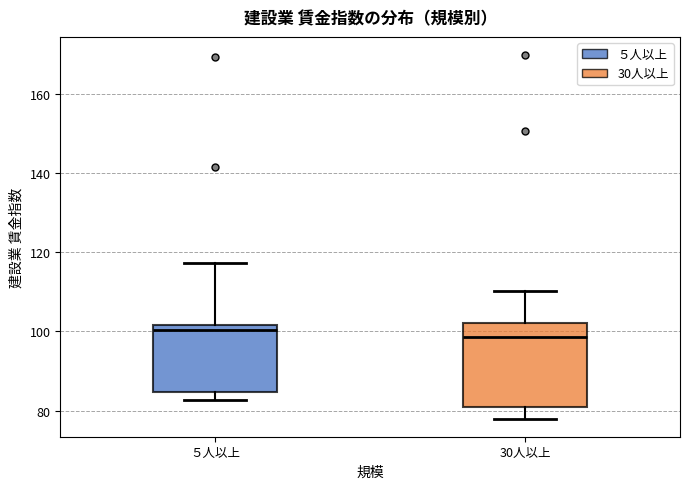

Reading left to right, transcribe this box plot: for each box, give where its median line is, the range the box spans, and where its two whiskers end, as read against the y-axis. The values are not printed on the chart, so give them approximately, as read against the axis.

５人以上: median 100, box 84 to 102, whiskers 82 to 118
30人以上: median 98, box 80 to 102, whiskers 78 to 110